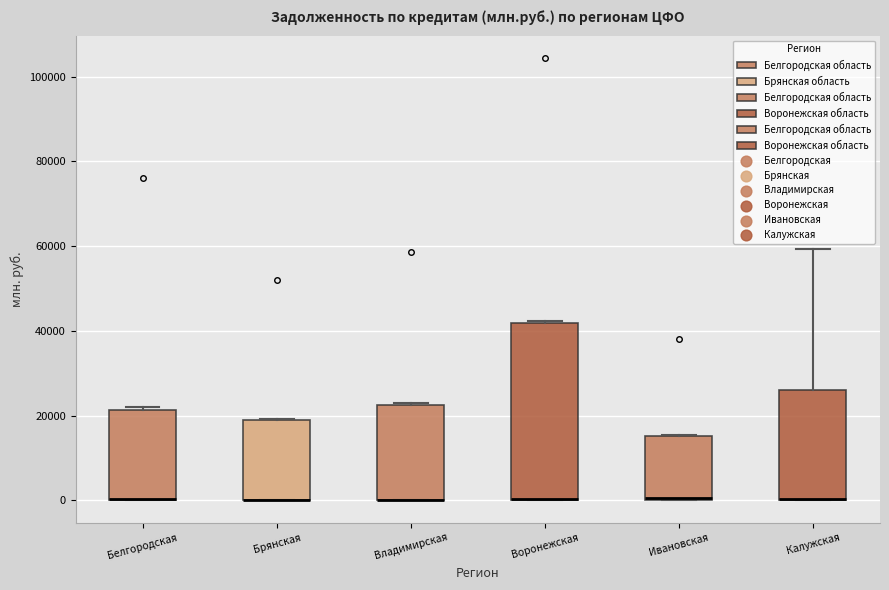

Reading left to right, transcribe this box plot: for each box, give where its median line is, the range the box spans, and where its two whiskers end, as read against the y-axis. The values are not printed on the chart, so give them approximately, as read against the axis.

Белгородская: median 0 (drawn on the box's lower edge), box 0 to 22000, whiskers 0 to 22000 (just above the box's upper edge)
Брянская: median 0 (drawn on the box's lower edge), box 0 to 18000, whiskers 0 to 20000
Владимирская: median 0 (drawn on the box's lower edge), box 0 to 22000, whiskers 0 to 22000
Воронежская: median 0 (drawn on the box's lower edge), box 0 to 42000, whiskers 0 to 42000
Ивановская: median 0 (drawn on the box's lower edge), box 0 to 16000, whiskers 0 to 16000
Калужская: median 0 (drawn on the box's lower edge), box 0 to 26000, whiskers 0 to 60000